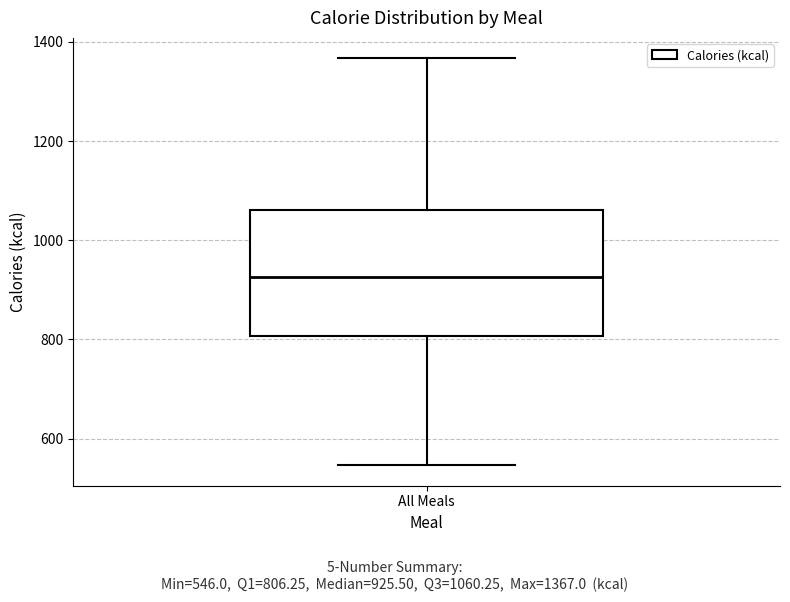

Where does the median line of the box for All Meals sit on the y-axis? The values are not printed on the chart, so give them approximately, as read against the axis.

920